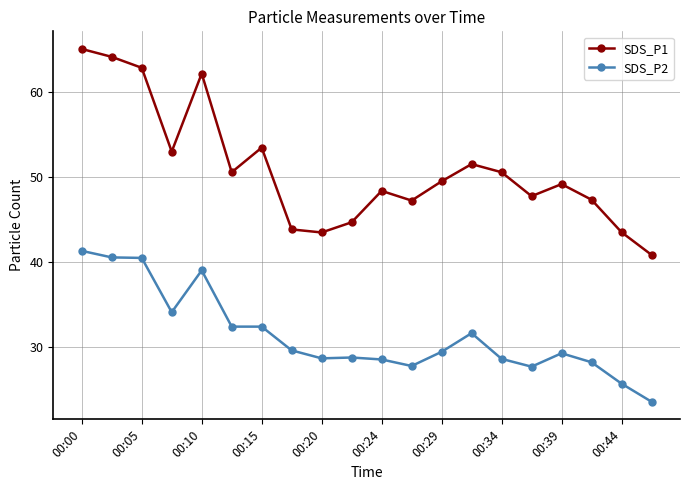

Rank the series by their average value, from lowest to highest.

SDS_P2, SDS_P1